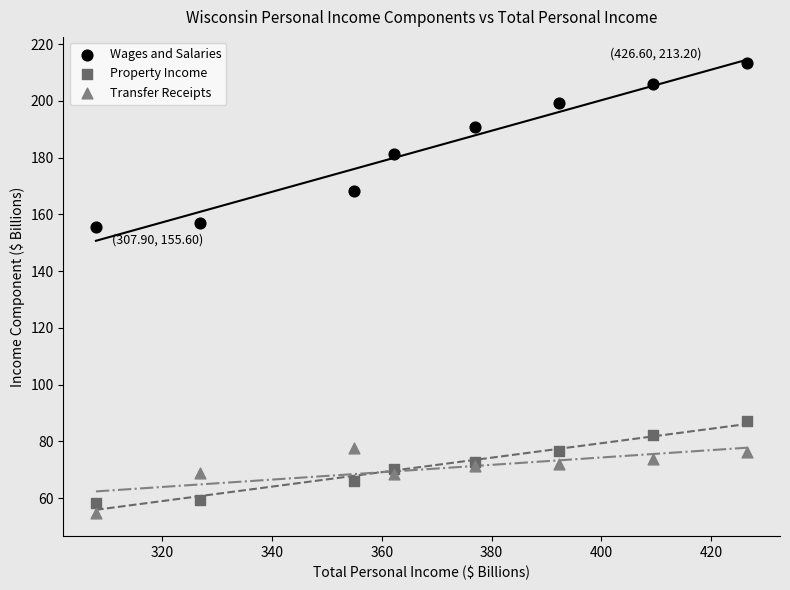

In the Wages and Salaries series, what Y value is closest to 184?

181.2